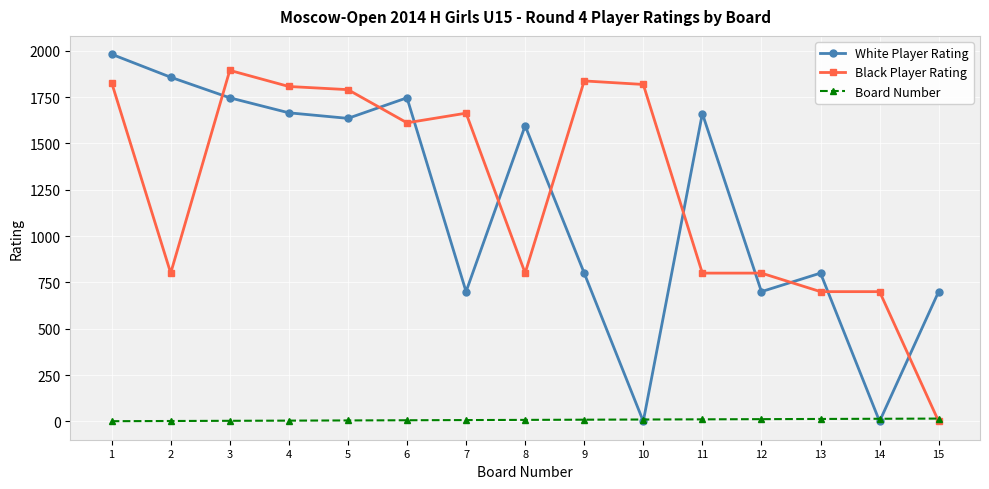

What is the value of the White Player Rating point at the 13th from the left?

800